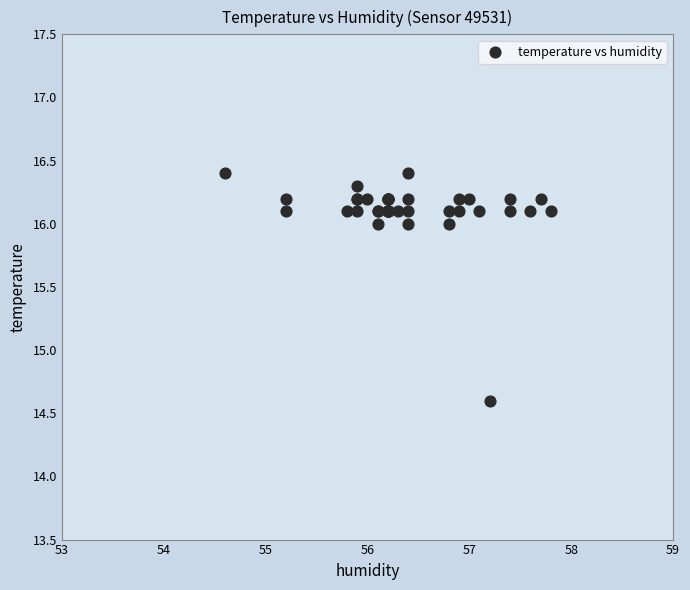

What Y value in the scatter plot is closest to 15?

14.6